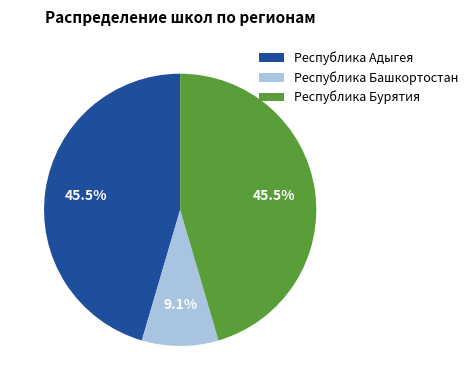

What portion of the pie excludes Республика Адыгея?

54.5%